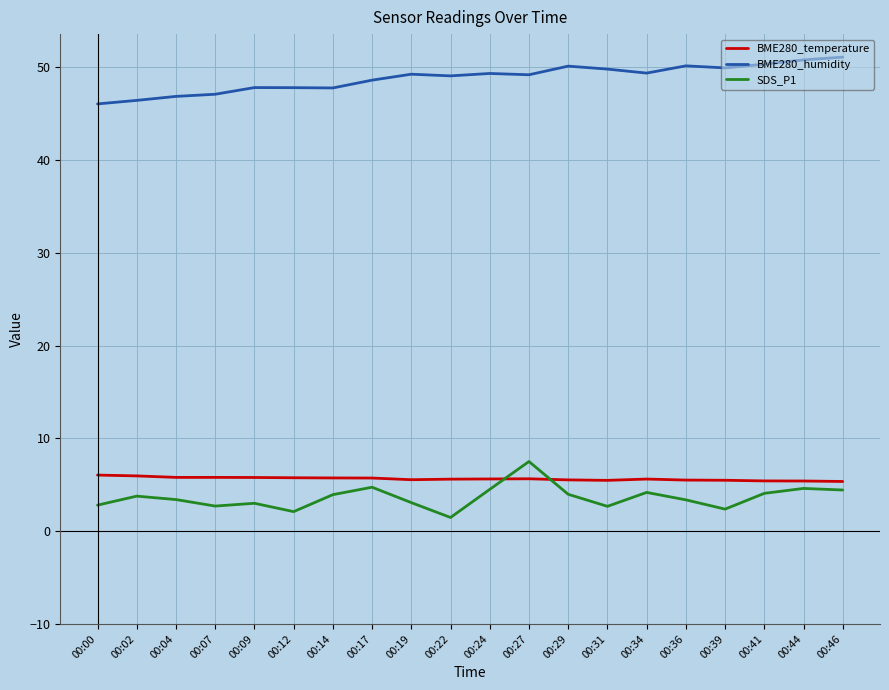

What is the maximum value for BME280_temperature?

6.0